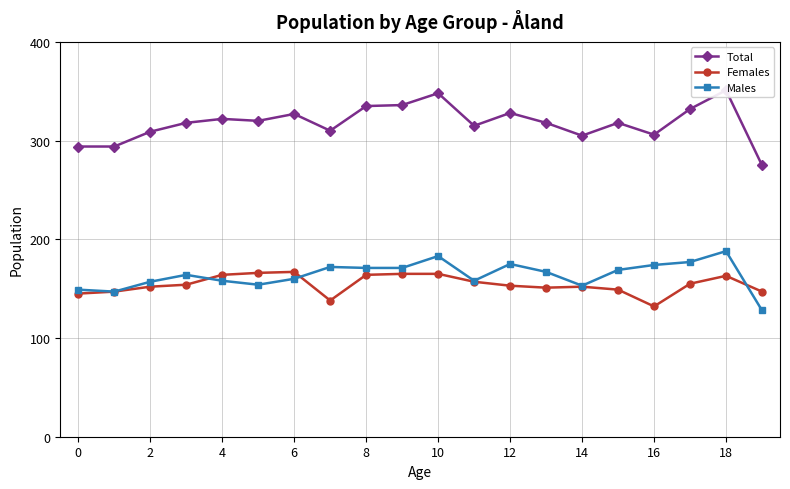

Does the chart have visible grid lines?

Yes